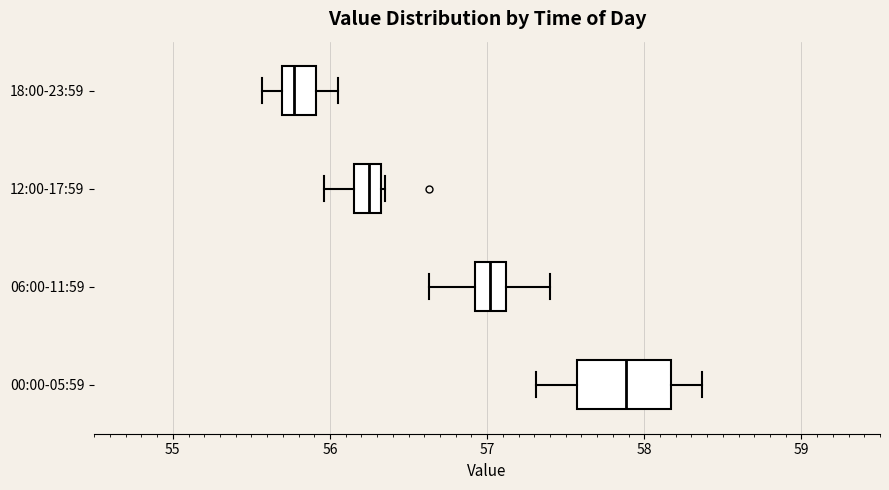

Reading bottom to top, read every box against the x-axis: the position of its median line, the range the box covers, and the ends of its whiskers. The values are not printed on the chart, so give them approximately, as read against the axis.

00:00-05:59: median 57.9, box 57.6 to 58.2, whiskers 57.3 to 58.4
06:00-11:59: median 57.0, box 56.9 to 57.1, whiskers 56.6 to 57.4
12:00-17:59: median 56.3 (inside the box), box 56.2 to 56.3, whiskers 56.0 to 56.4
18:00-23:59: median 55.8, box 55.7 to 55.9, whiskers 55.6 to 56.1